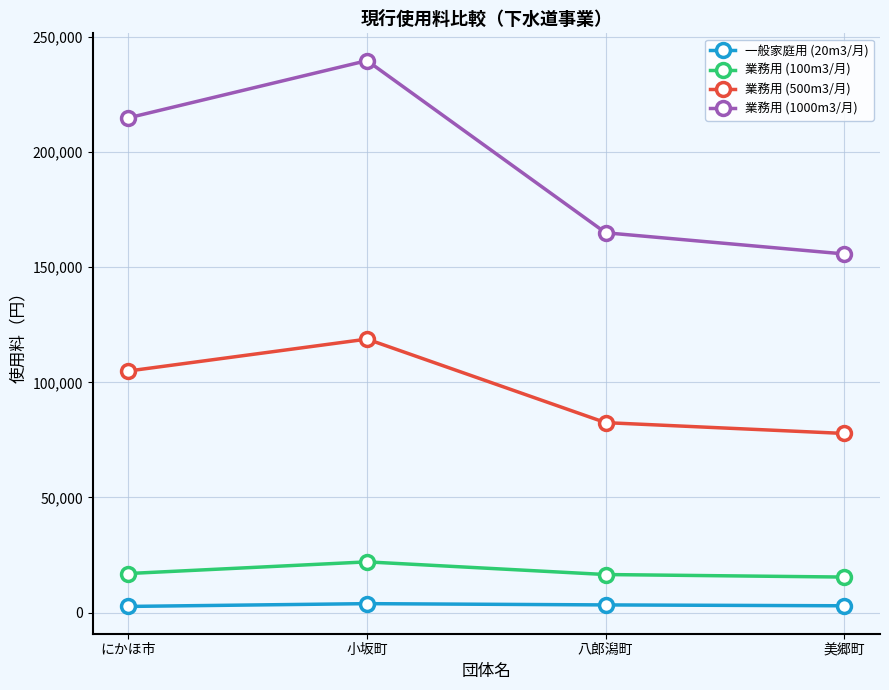

What is the total value across all series at 美郷町?

251924